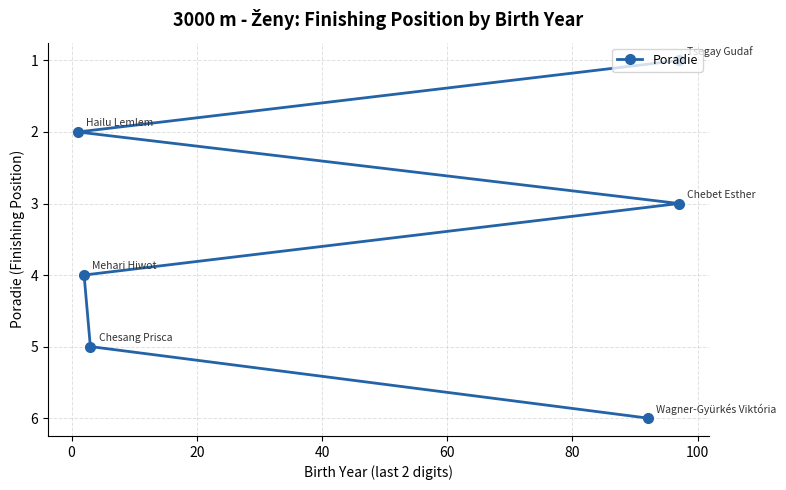

What is the ratio of the value at 80 to the value at 20?

2.0